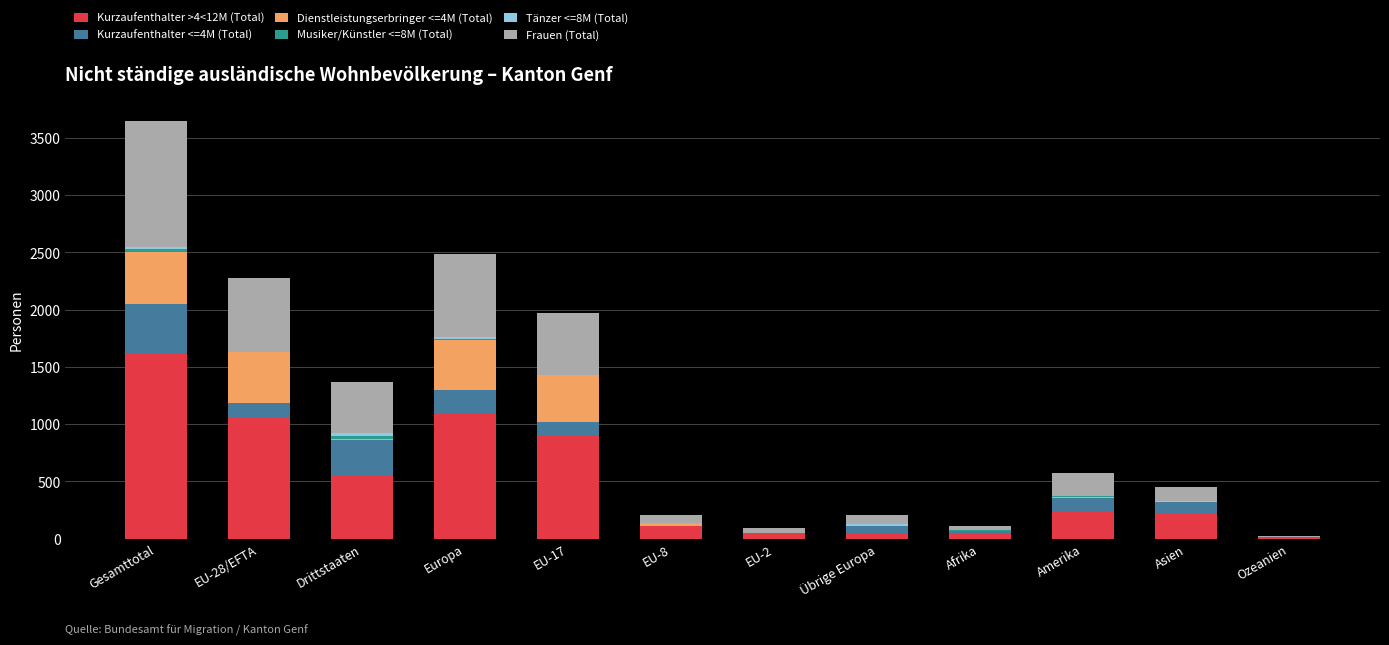

At which category is the sum across all series the highest?

Gesamttotal